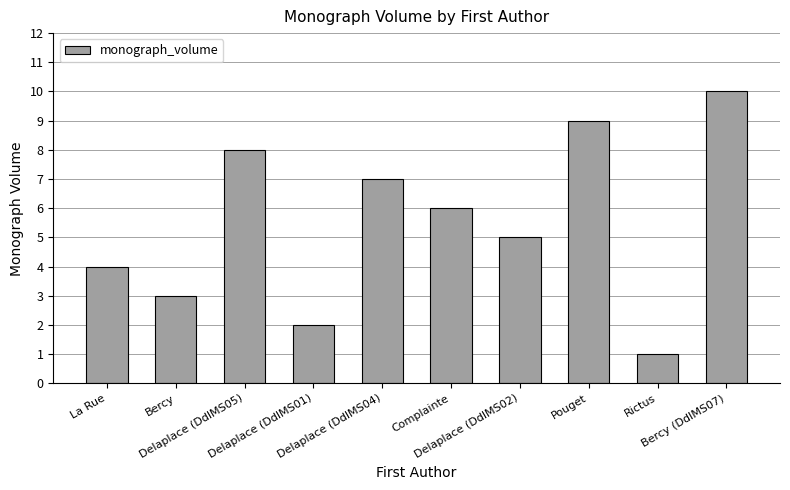

Reading left to right, list all the values displayed in this chart.

La Rue=4	Bercy=3	Delaplace (DdlMS05)=8	Delaplace (DdlMS01)=2	Delaplace (DdlMS04)=7	Complainte=6	Delaplace (DdlMS02)=5	Pouget=9	Rictus=1	Bercy (DdlMS07)=10